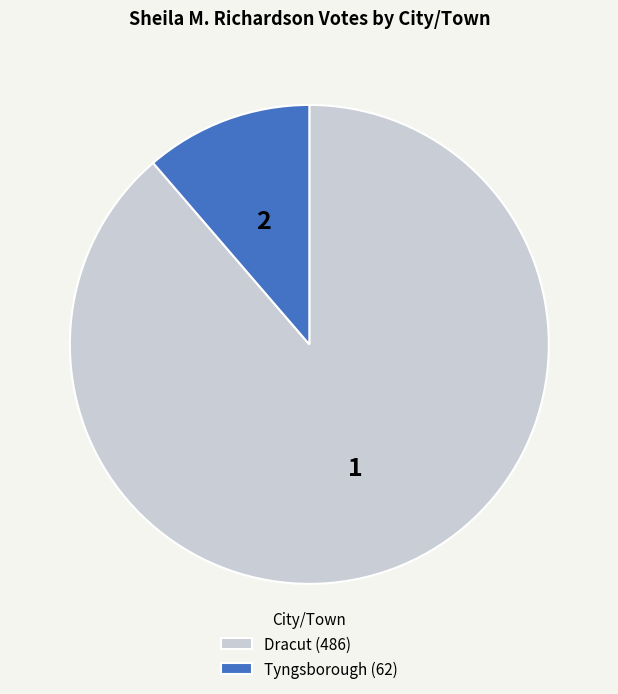

How many slices are in this pie chart?

2